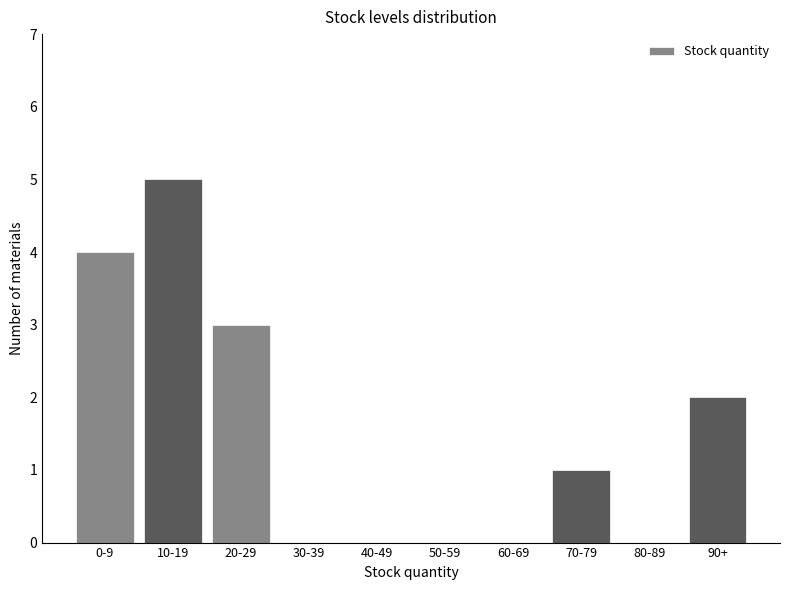

Reading left to right, extract all data points from this chart.

0-9=4	10-19=5	20-29=3	30-39=0	40-49=0	50-59=0	60-69=0	70-79=1	80-89=0	90+=2